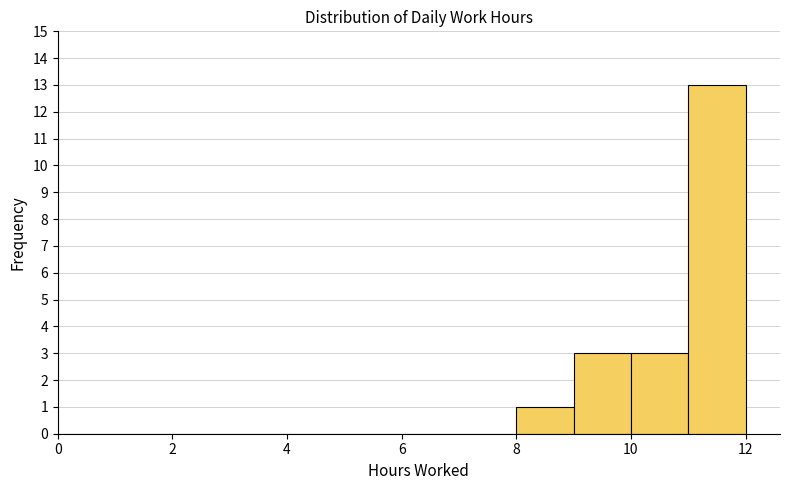

Reading left to right, list every bar in this chart as the range it spans on the x-axis followed by its height. The values are not printed on the chart, so give them approximately, as read against the axis.

0 to 1: 0
1 to 2: 0
2 to 3: 0
3 to 4: 0
4 to 5: 0
5 to 6: 0
6 to 7: 0
7 to 8: 0
8 to 9: 1
9 to 10: 3
10 to 11: 3
11 to 12: 13